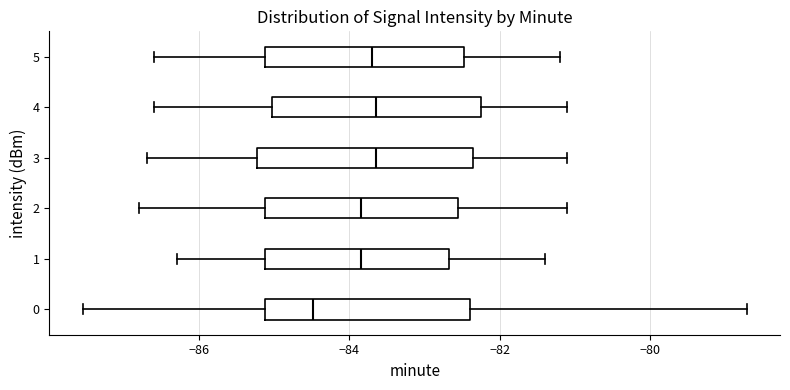

Reading bottom to top, read every box against the x-axis: the position of its median line, the range the box covers, and the ends of its whiskers. The values are not printed on the chart, so give them approximately, as read against the axis.

0: median -84.4, box -85.2 to -82.4, whiskers -87.6 to -78.8
1: median -83.8, box -85.2 to -82.6, whiskers -86.2 to -81.4
2: median -83.8, box -85.2 to -82.6, whiskers -86.8 to -81.0
3: median -83.6, box -85.2 to -82.4, whiskers -86.6 to -81.0
4: median -83.6, box -85.0 to -82.2, whiskers -86.6 to -81.0
5: median -83.6, box -85.2 to -82.4, whiskers -86.6 to -81.2